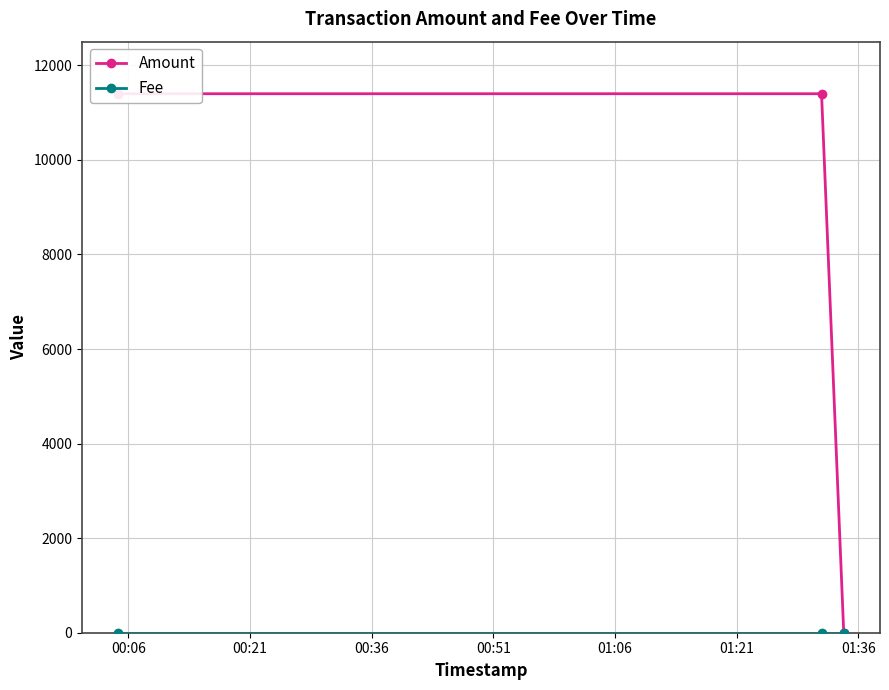

List the series in order of their overall mean, highest first.

Amount, Fee